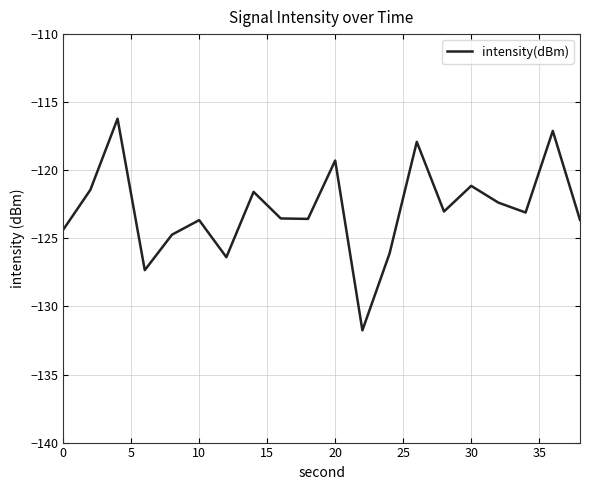

What is the difference between the maximum and minimum values?

15.5